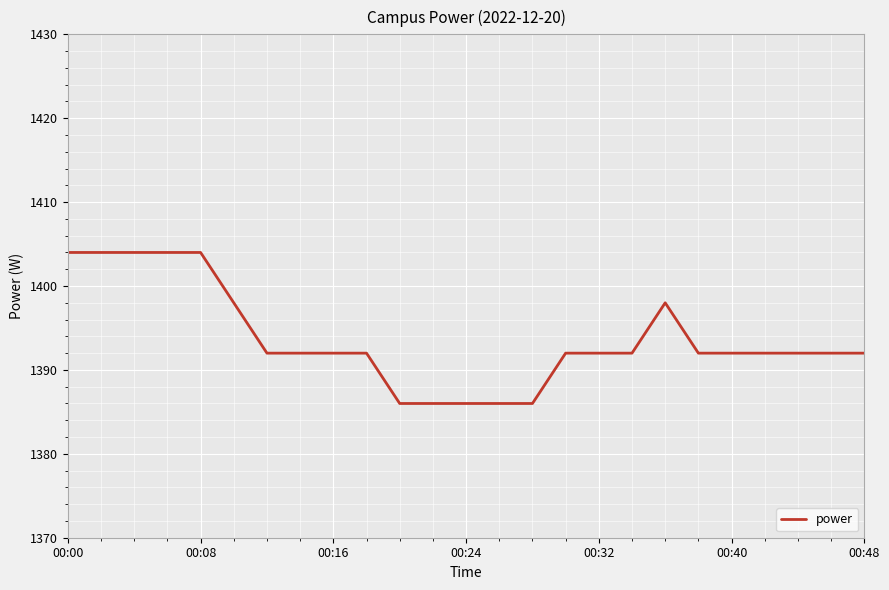

What is the greatest value displayed?

1404